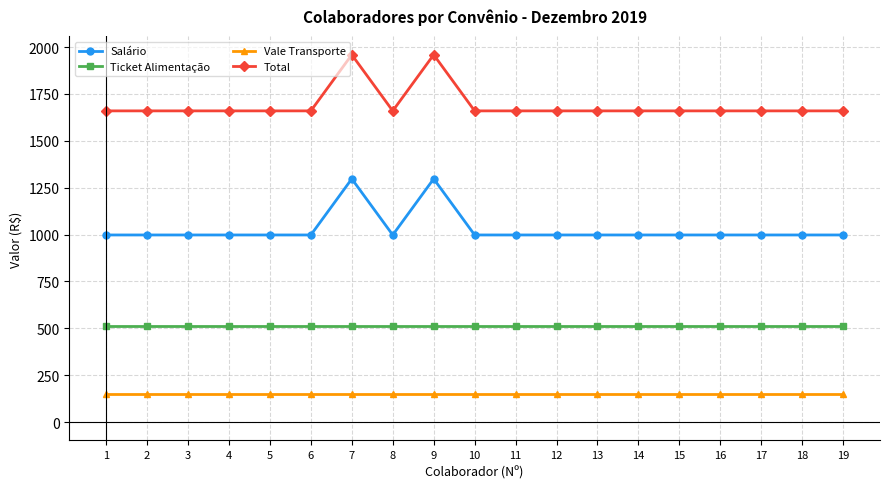

Is this an area chart (filled region under the line)?

No